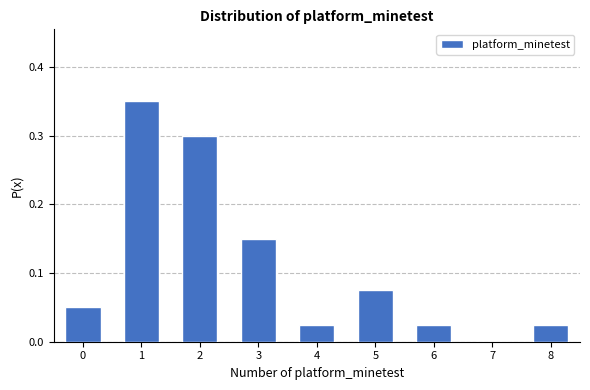

Which has a higher value, 5 or 7?

5